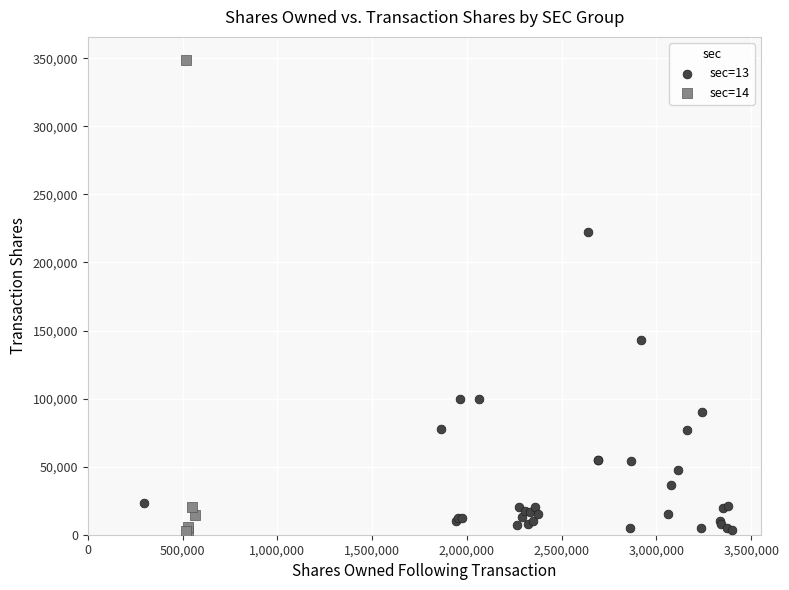

Which series has the largest Y range (max minus min)?

sec=14